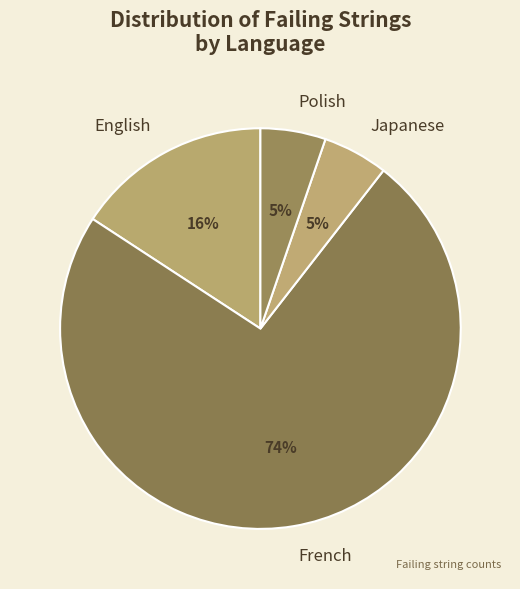

What percentage is the Polish slice, to the nearest percent?

5%